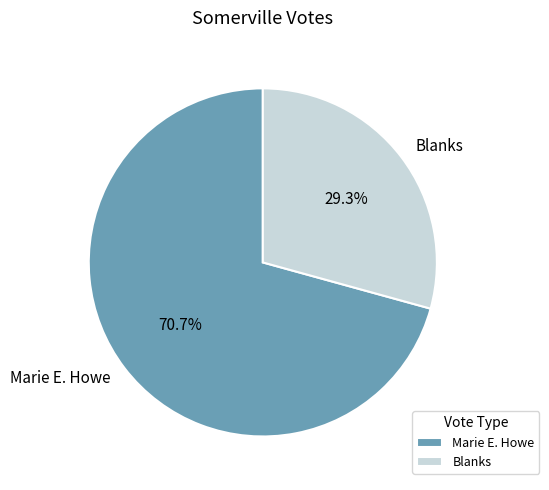

Approximately how many times larger is the value at Marie E. Howe compared to Blanks?

2.4